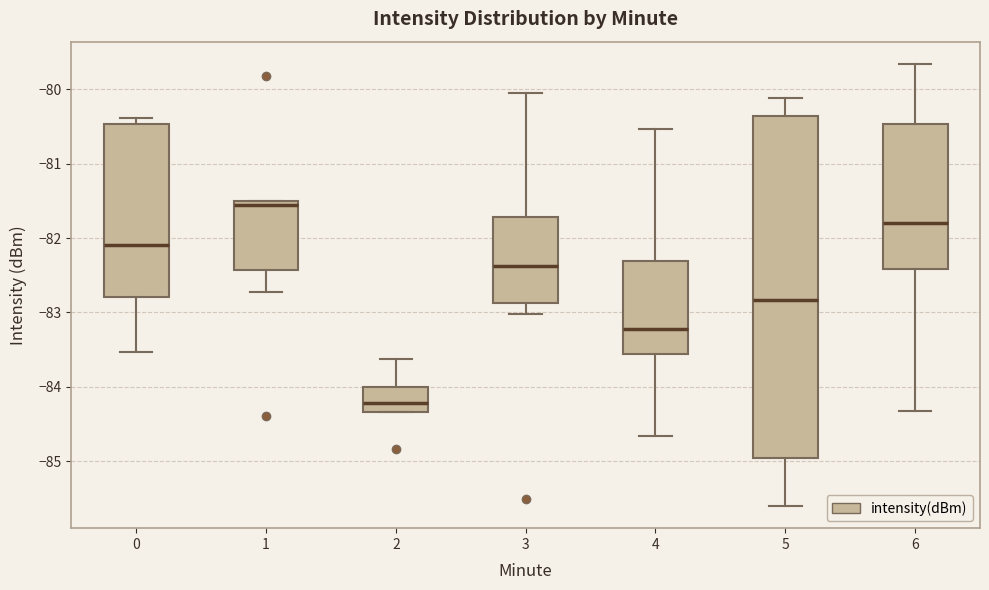

Which box's median line is the highest?

1